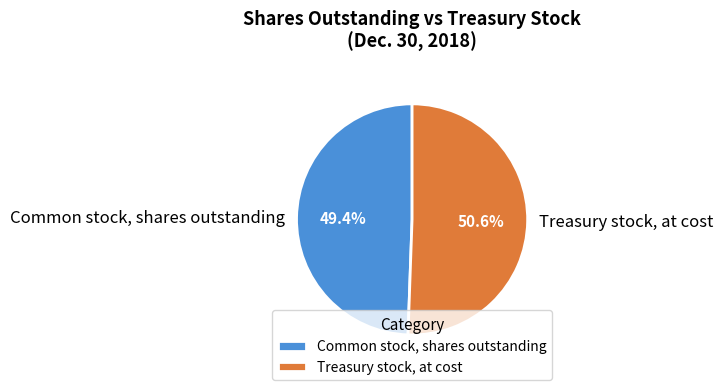

Approximately how many times larger is the value at Common stock, shares outstanding compared to Treasury stock, at cost?

1.0